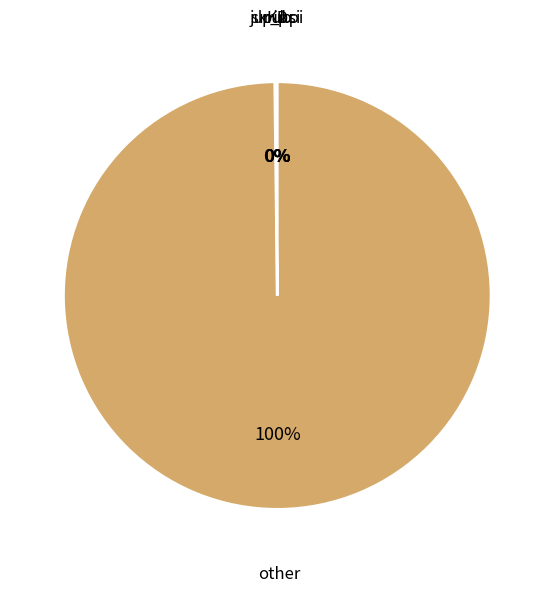

To the nearest percent, what is the difference between the largest and smallest slice percentages?

100%